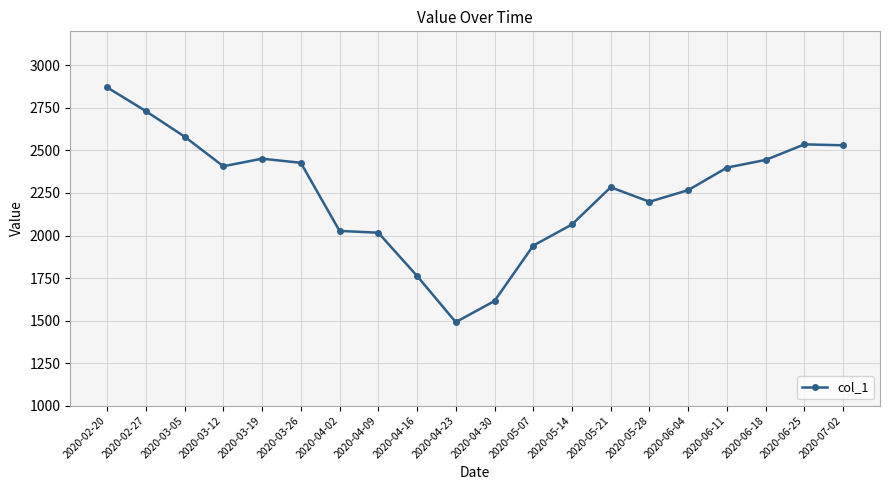

Is this an area chart (filled region under the line)?

No